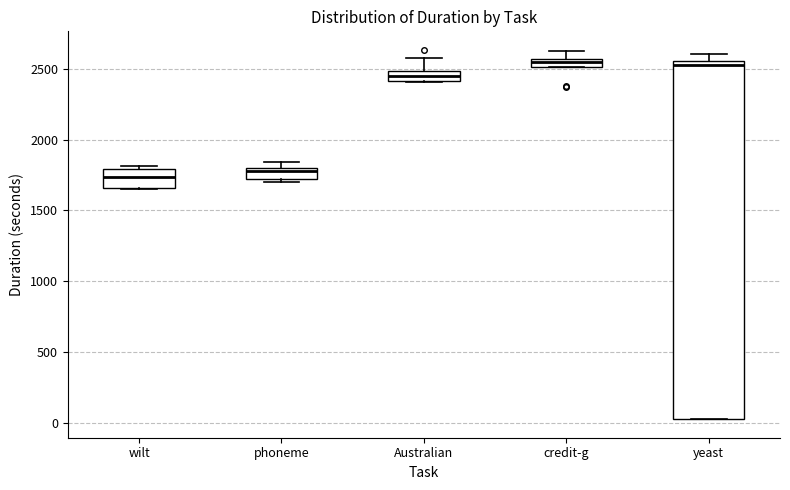

Which box is the tallest, from its lower edge to its upper edge?

yeast